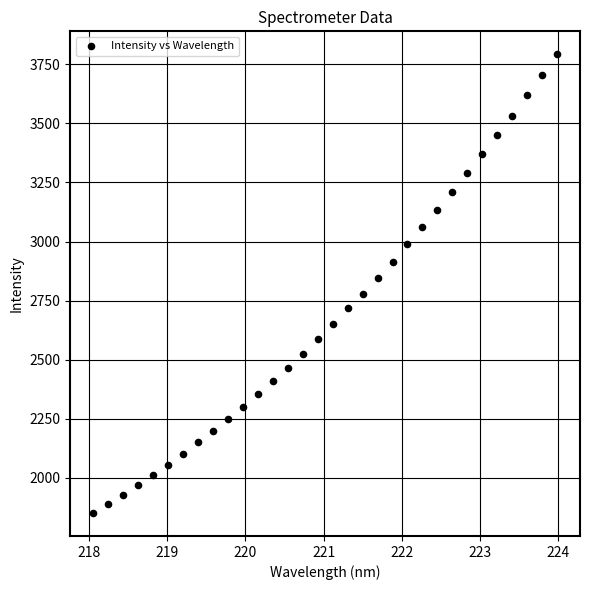

What is the range of Y values (max minus min)?

1940.8